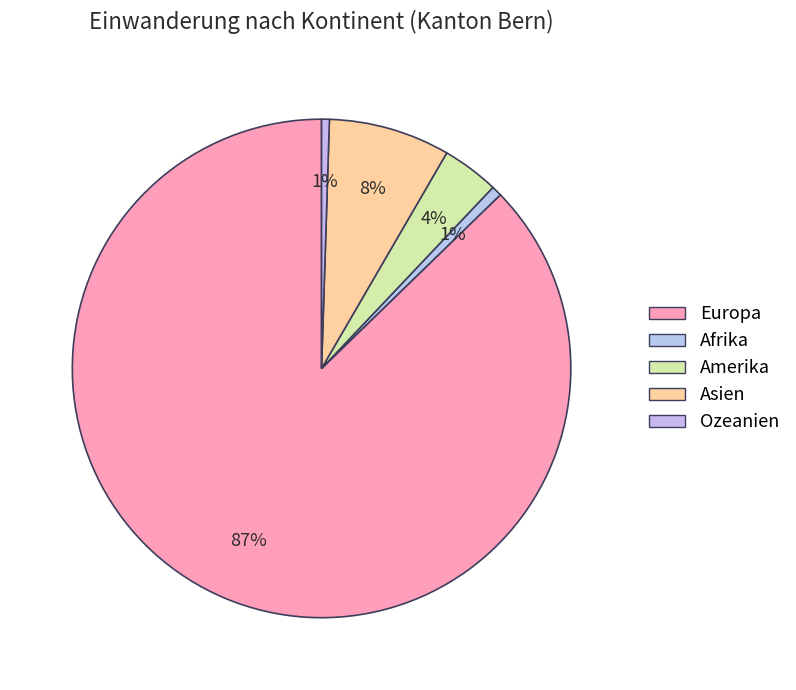

What is the ratio of the value at Afrika to the value at Asien?

0.1